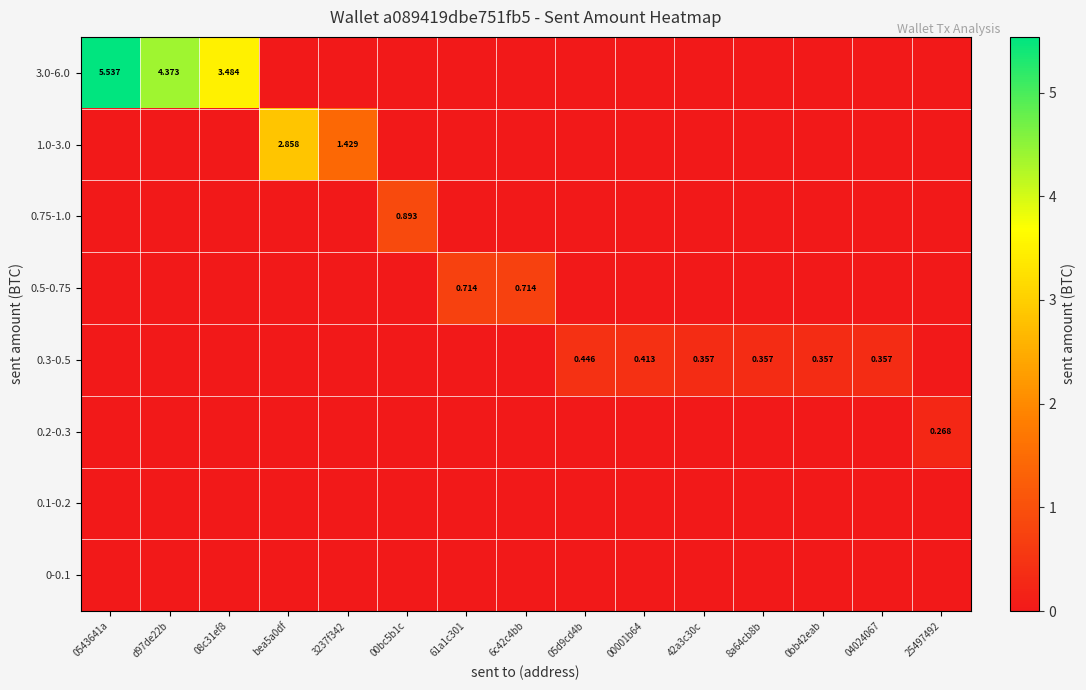

Is it true that 0-0.1 equals 0.0 at 00001b64?

True